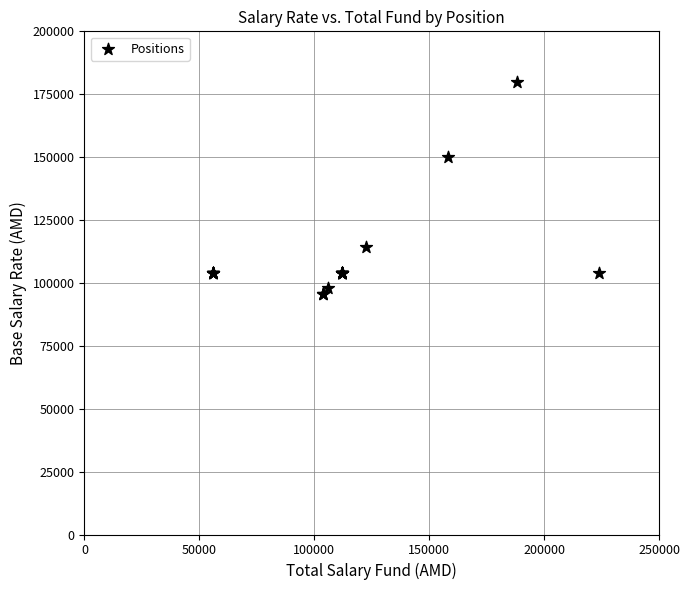

What Y value in the scatter plot is closest to 137850?

150000